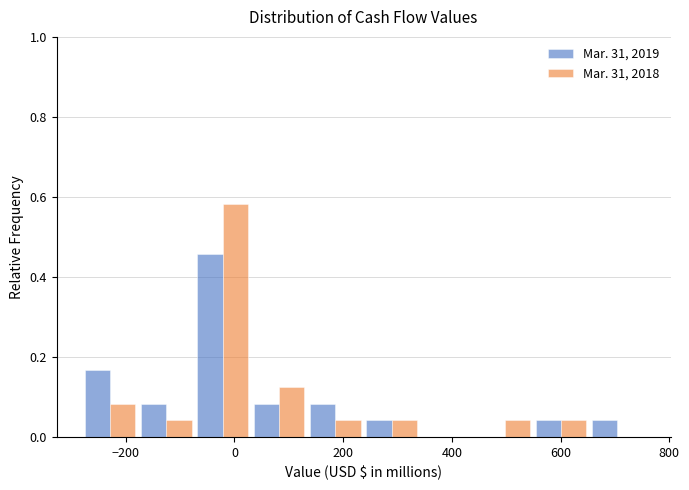

What is the height of the Mar. 31, 2019 bar covering 540 to 660 on the x-axis? Neither the bar edges nor the heights are printed on the chart, so give them approximately, as read against the axes.

0.04